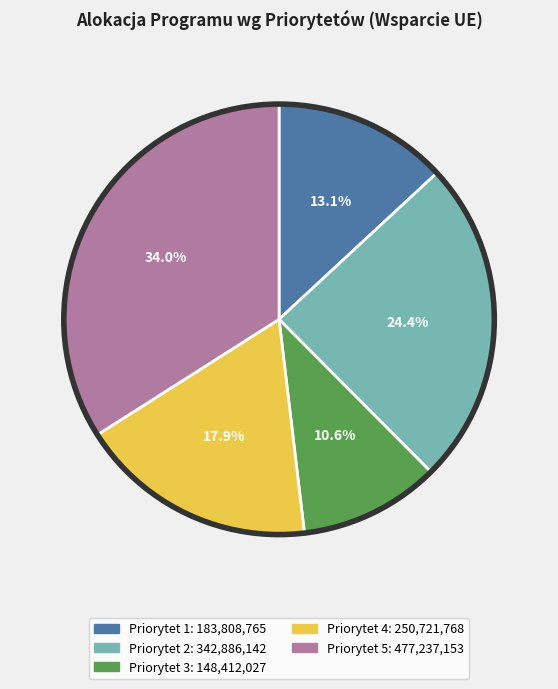

To the nearest percent, what portion does Priorytet 5 represent?

34%